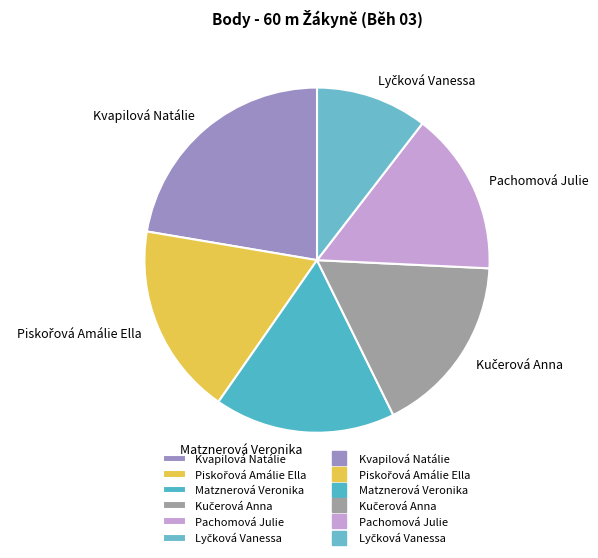

Which category has the biggest portion of the pie?

Kvapilová Natálie